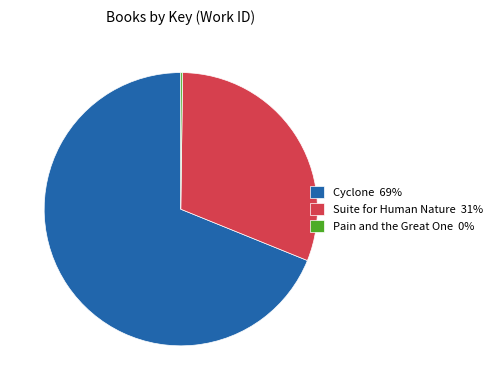

Is there a majority slice in this chart?

Yes